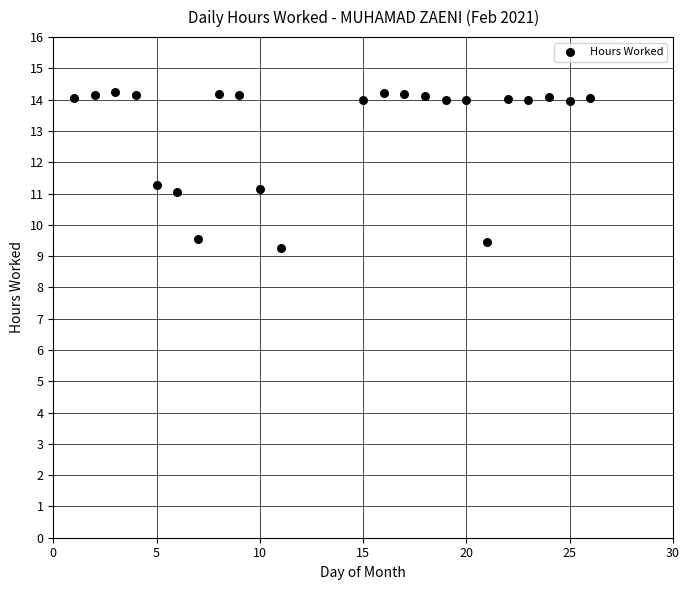

What is the range of Y values (max minus min)?

5.0